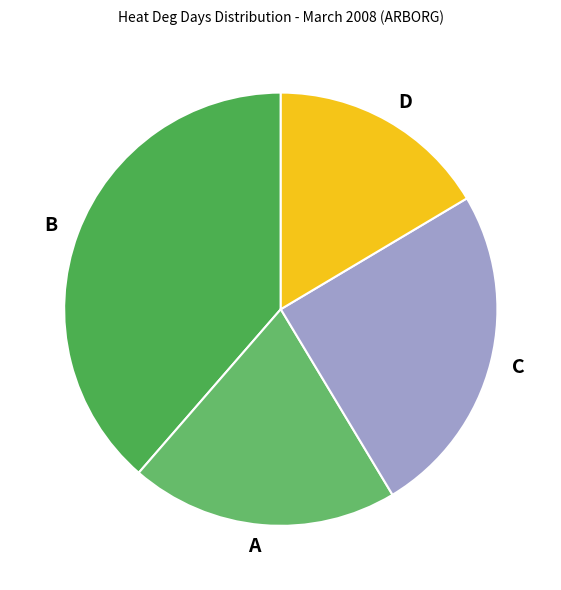

Rank the categories by value from highest to lowest.

B, C, A, D